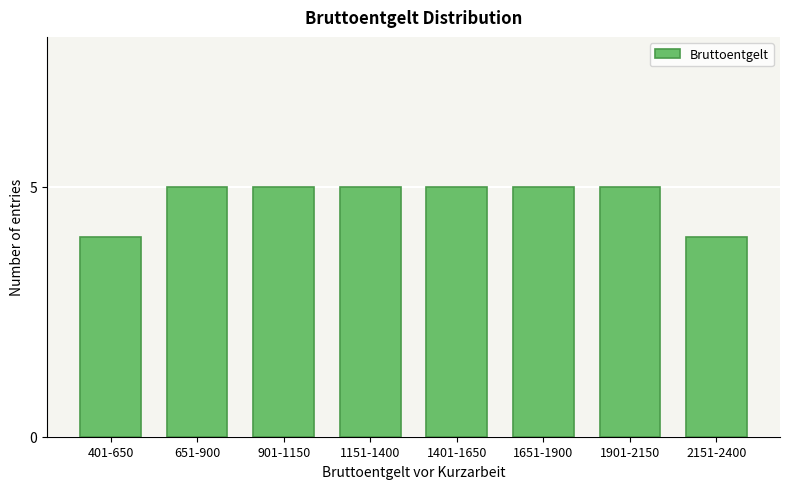

Reading left to right, list all the values displayed in this chart.

401-650=4	651-900=5	901-1150=5	1151-1400=5	1401-1650=5	1651-1900=5	1901-2150=5	2151-2400=4